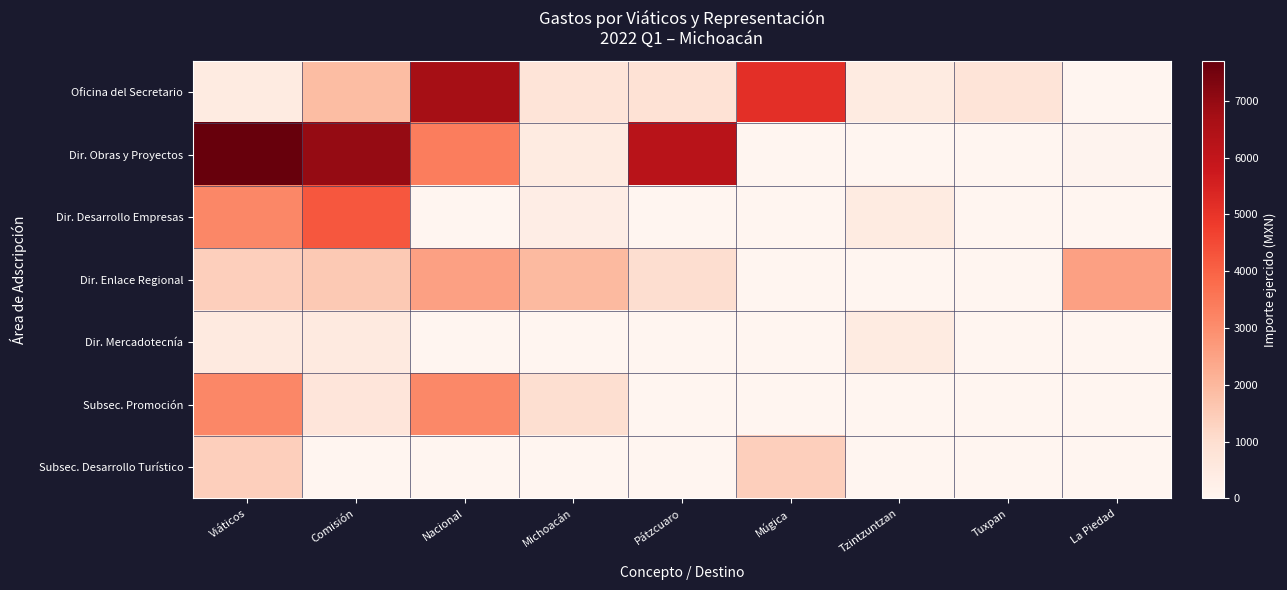

Which series changed the most between Comisión and Pátzcuaro?

Dir. Desarrollo Empresas